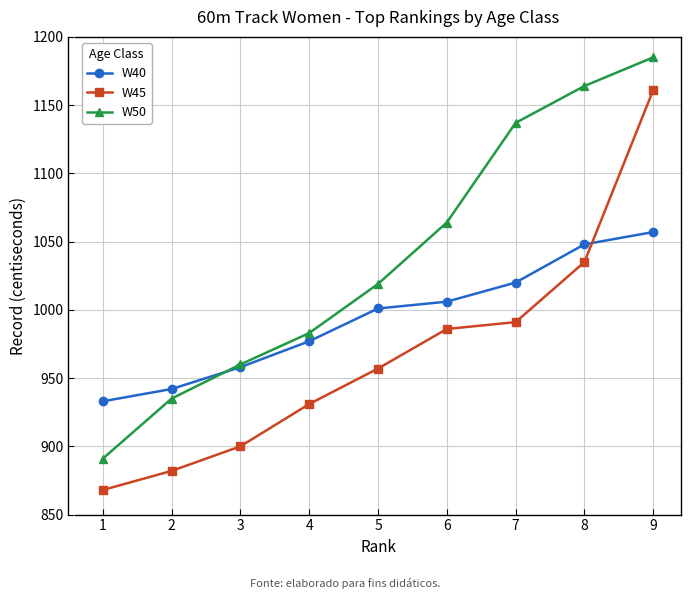

What is the greatest value displayed?

1185